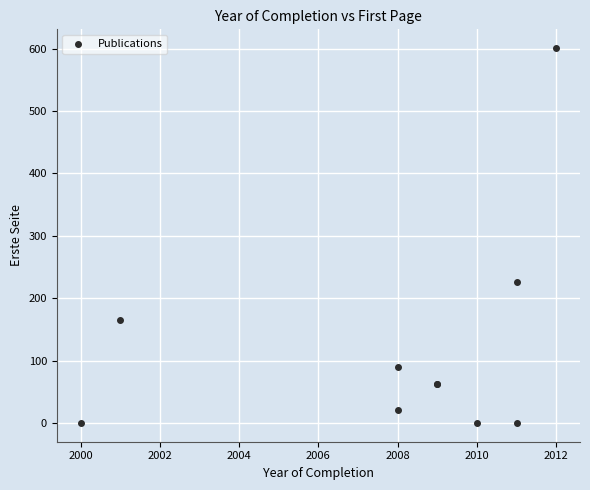

What Y value in the scatter plot is closest to 300?

226